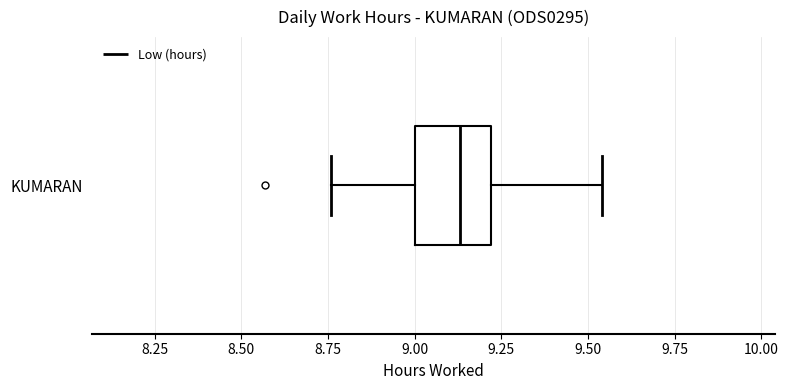

Transcribe this box plot: give where the median line is, the range the box spans, and where the two whiskers end, as read against the x-axis. The values are not printed on the chart, so give them approximately, as read against the axis.

median 9.15, box 9.00 to 9.20, whiskers 8.75 to 9.55